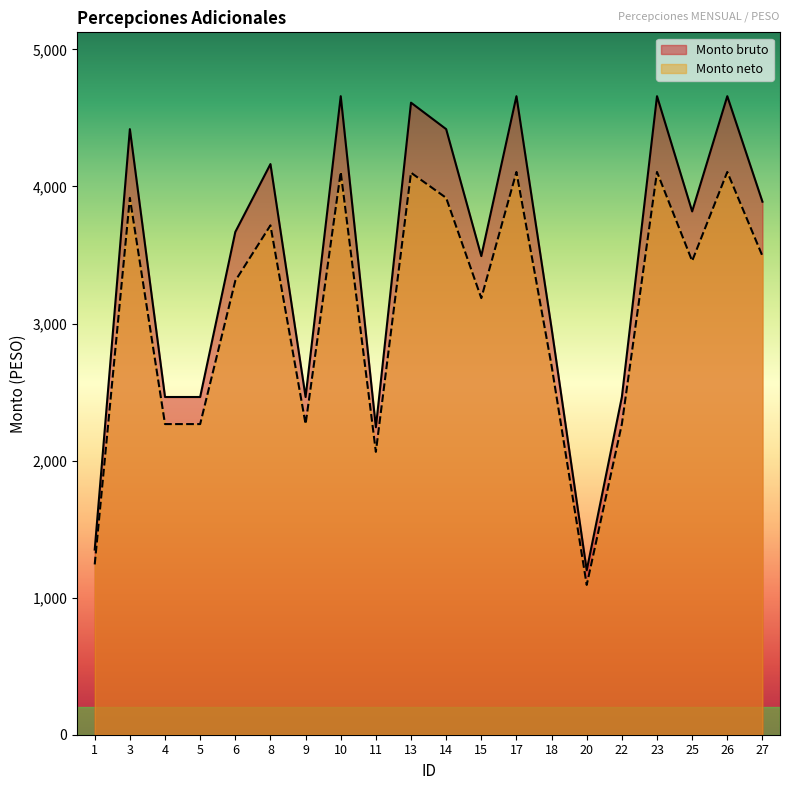

The Monto neto series shows 4105.9 at 17. True or false?

True